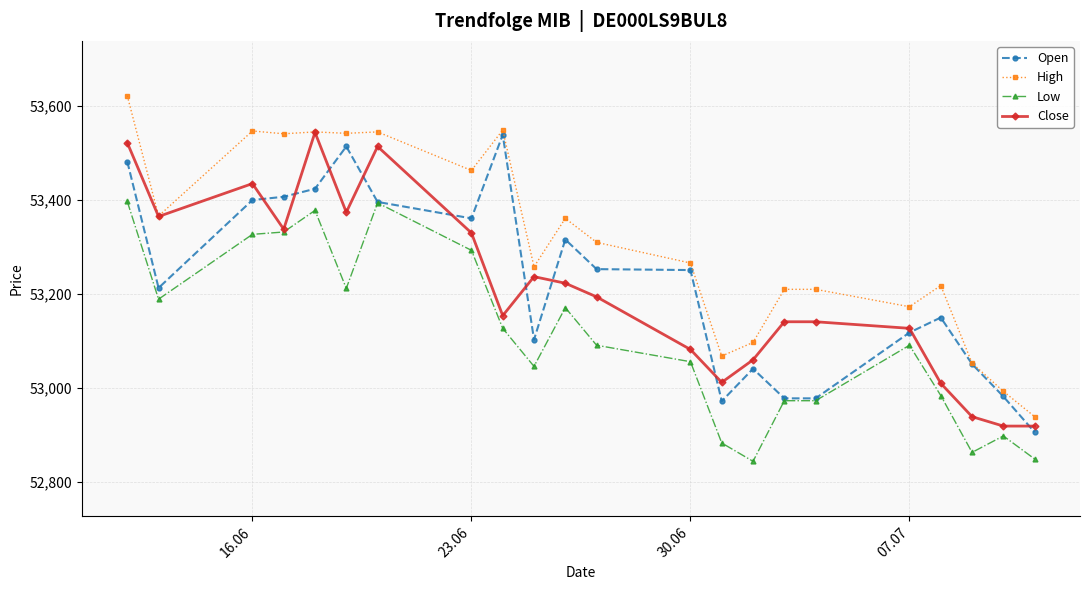

True or false: Close has more than 1 interior local peaks.

True